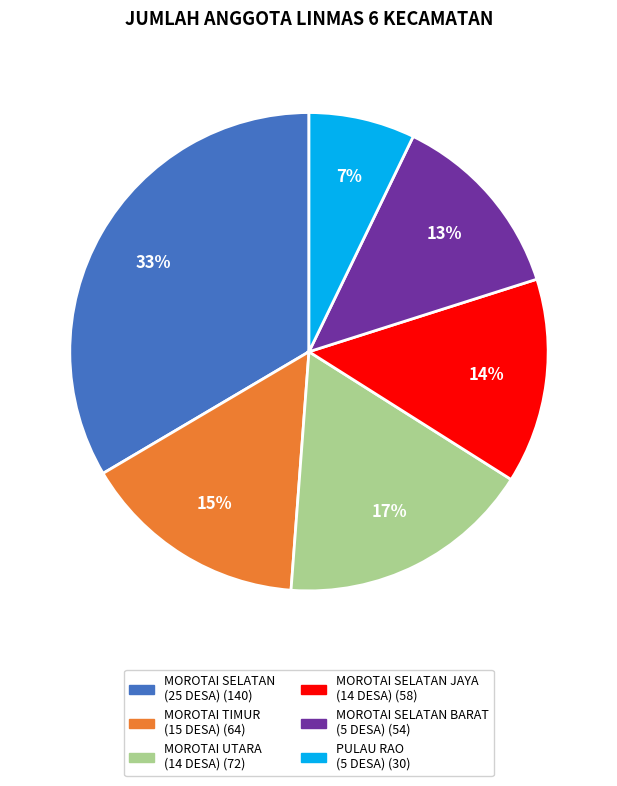

Is there any slice that represents more than half of the pie?

No